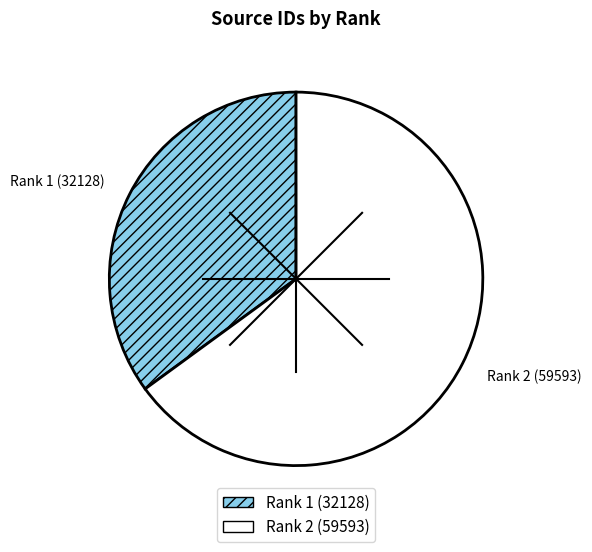

How many slices are in this pie chart?

2